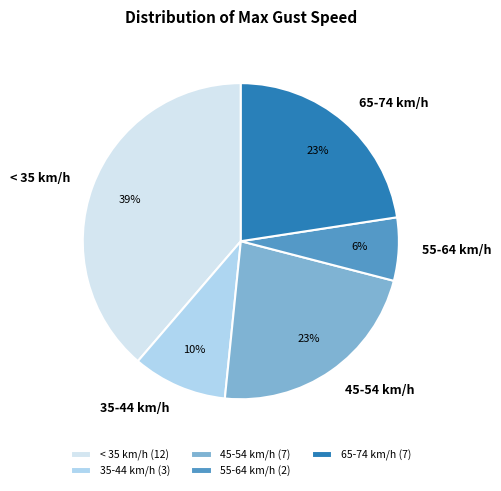

What percentage is the 45-54 km/h slice, to the nearest percent?

23%